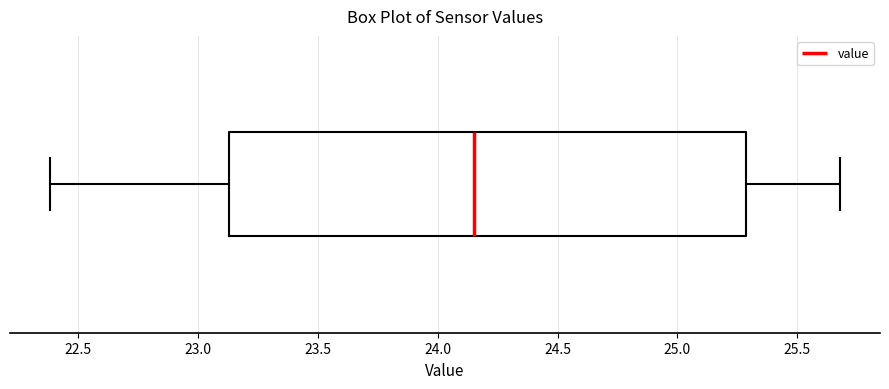

Where does the right whisker of the box end on the x-axis? The values are not printed on the chart, so give them approximately, as read against the axis.

25.70